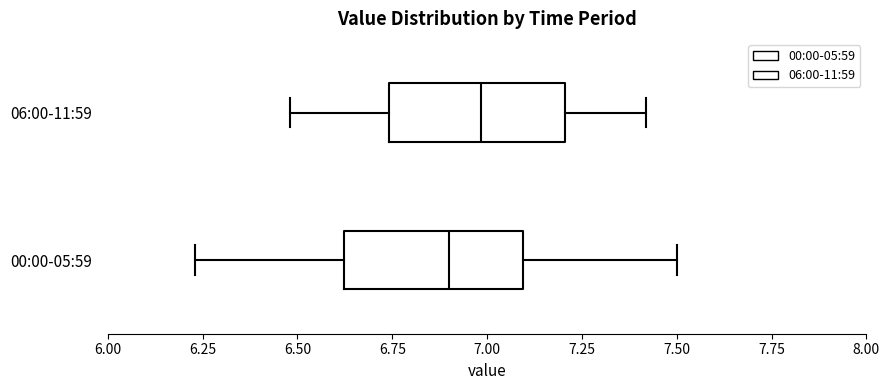

Reading bottom to top, transcribe this box plot: for each box, give where its median line is, the range the box spans, and where its two whiskers end, as read against the x-axis. The values are not printed on the chart, so give them approximately, as read against the axis.

00:00-05:59: median 6.90, box 6.60 to 7.10, whiskers 6.25 to 7.50
06:00-11:59: median 7.00, box 6.75 to 7.20, whiskers 6.50 to 7.40